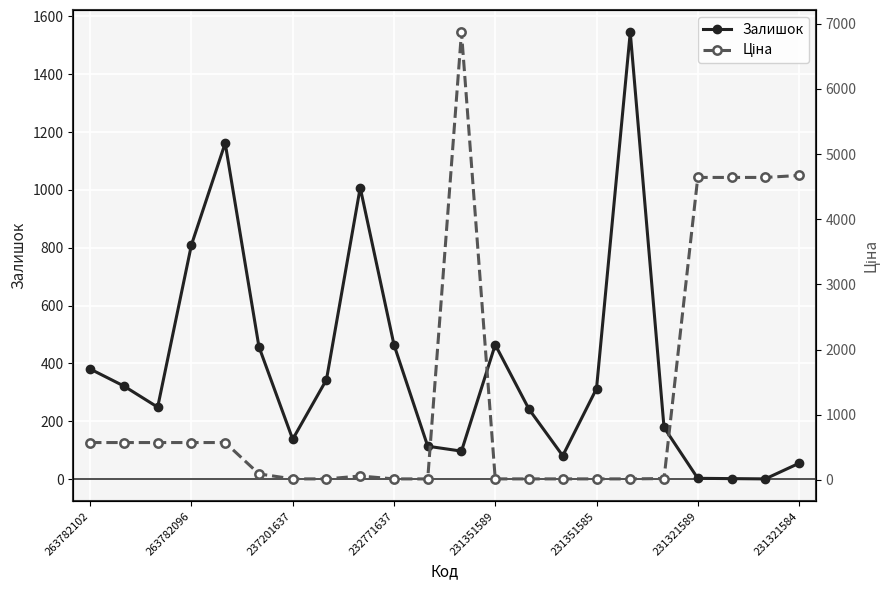

Which series has the largest total across all categories?

Ціна